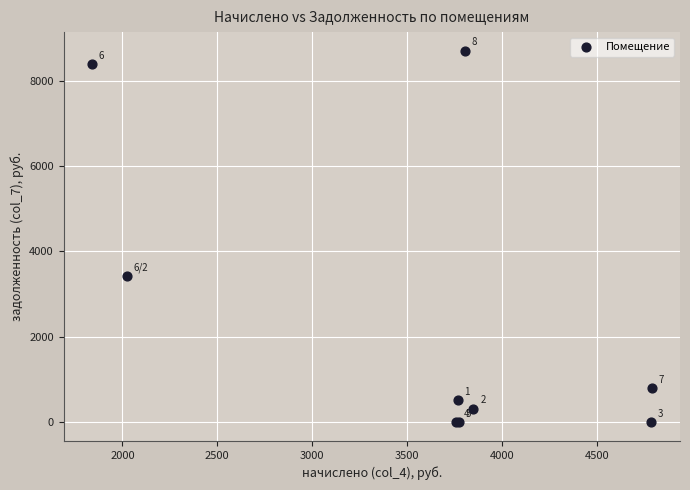

What Y value in the scatter plot is closest to 4348?

3427.6